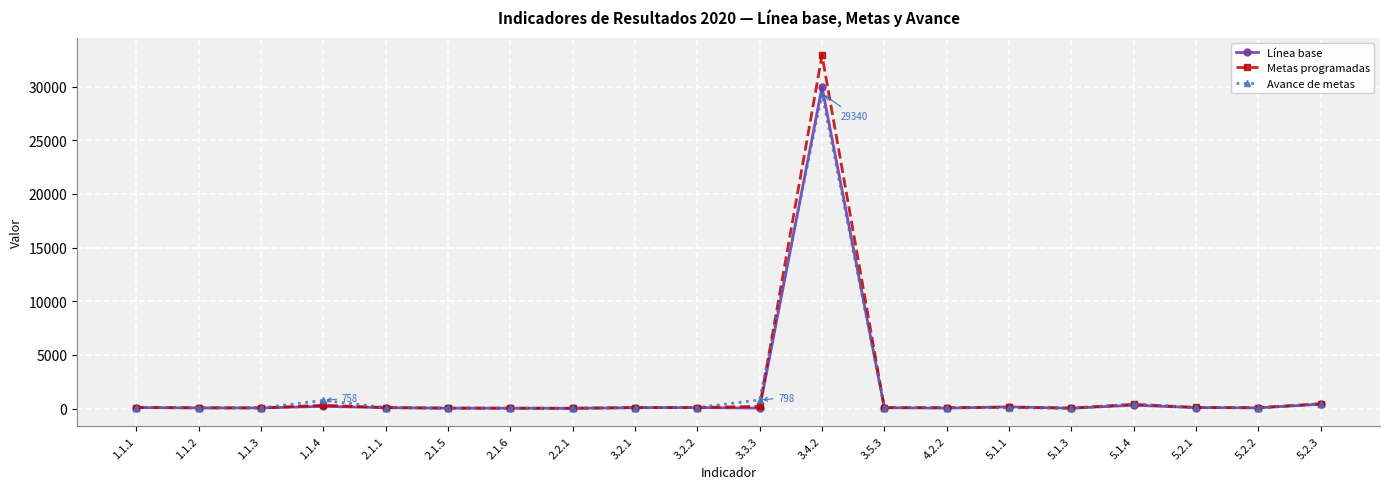

What is the label of the 18th point from the left?

5.2.1